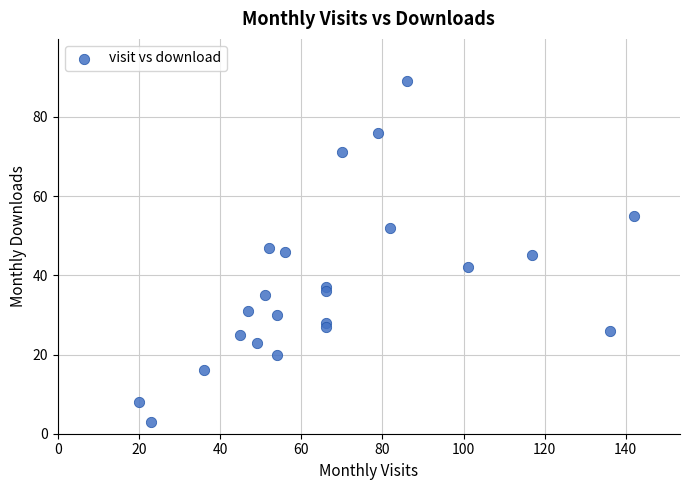

What is the range of Y values (max minus min)?

86